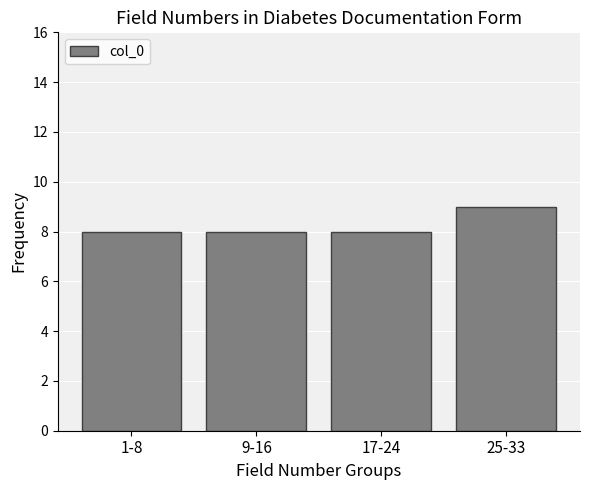

Reading right to left, list all the values displayed in this chart.

9	8	8	8